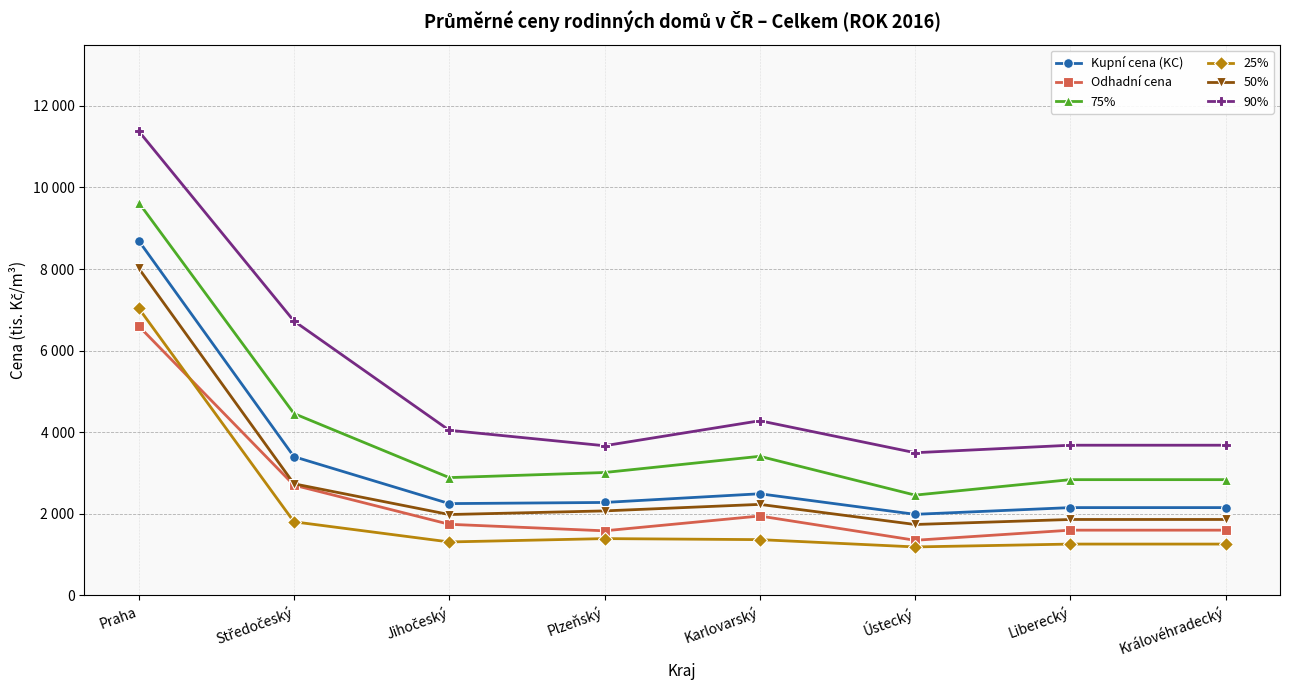

How many interior local valleys does the Odhadní cena series have?

2